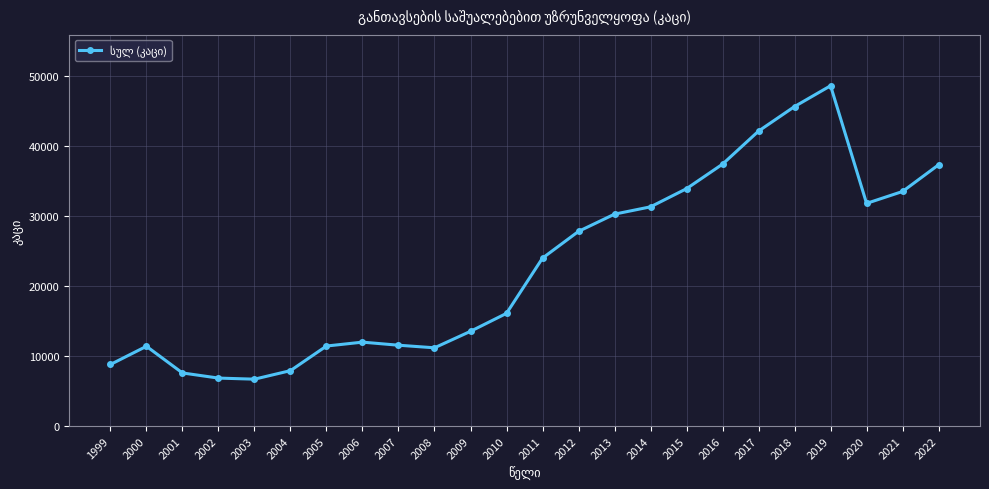

Is it true that the value at 2008 is 7284.3?

False